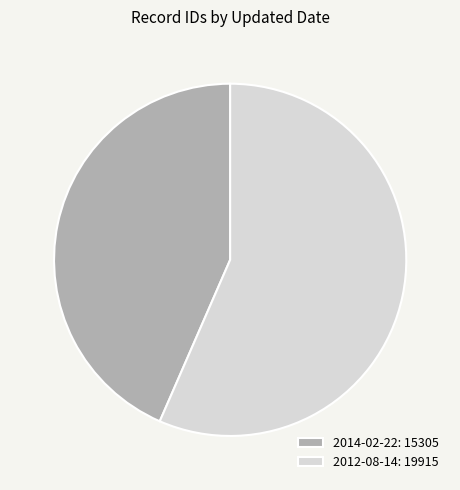

Count the number of slices in the pie.

2